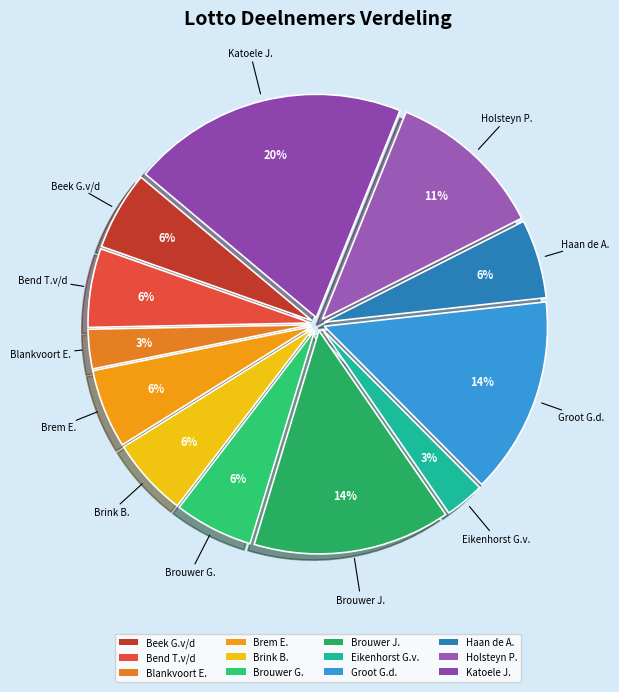

To the nearest percent, what is the difference between the Katoele J. and Beek G.v/d slice percentages?

14%